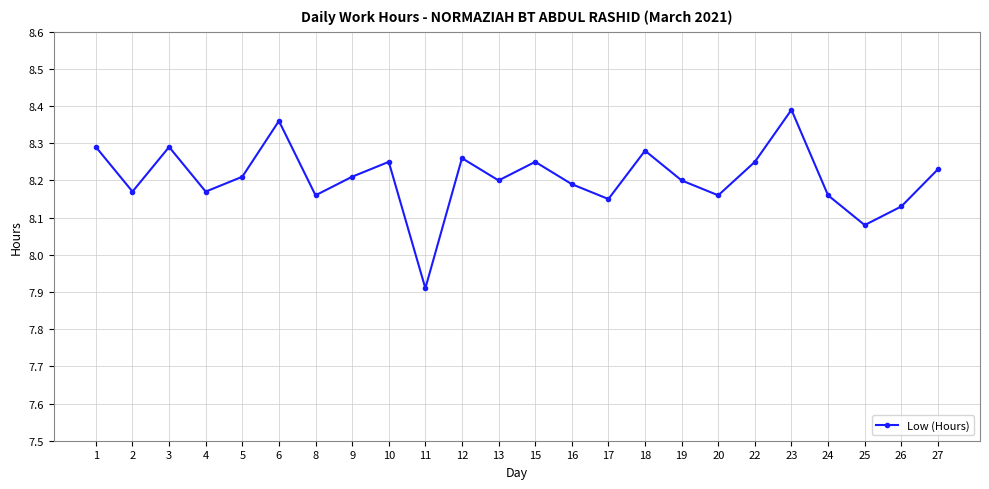

Count the number of values greater than 8.

23